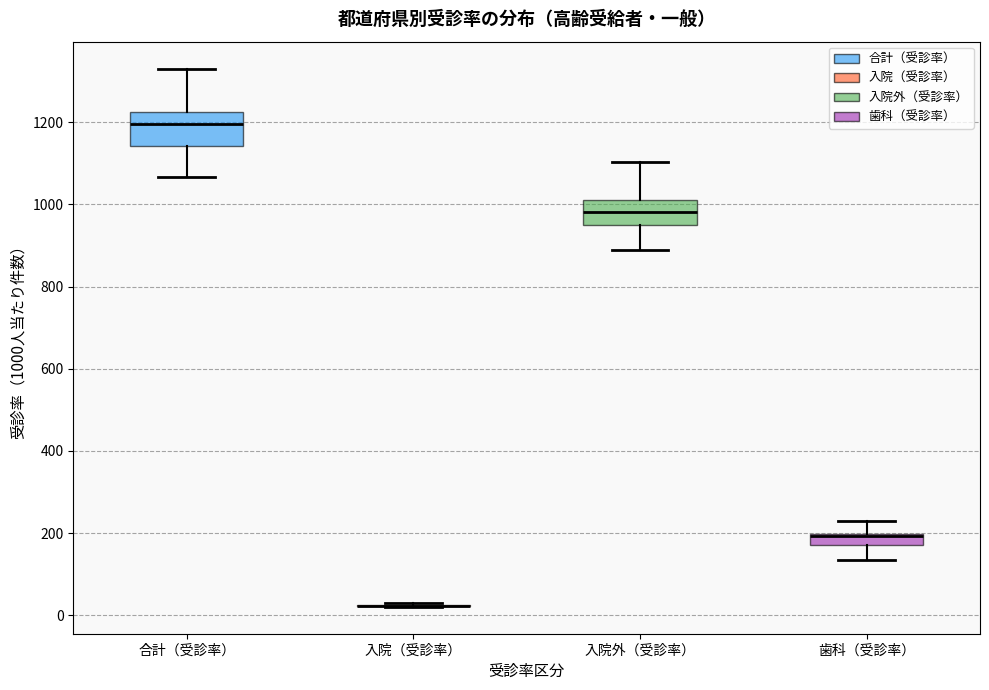

Where is the lower edge of the box for 入院外（受診率） on the y-axis? The values are not printed on the chart, so give them approximately, as read against the axis.

940